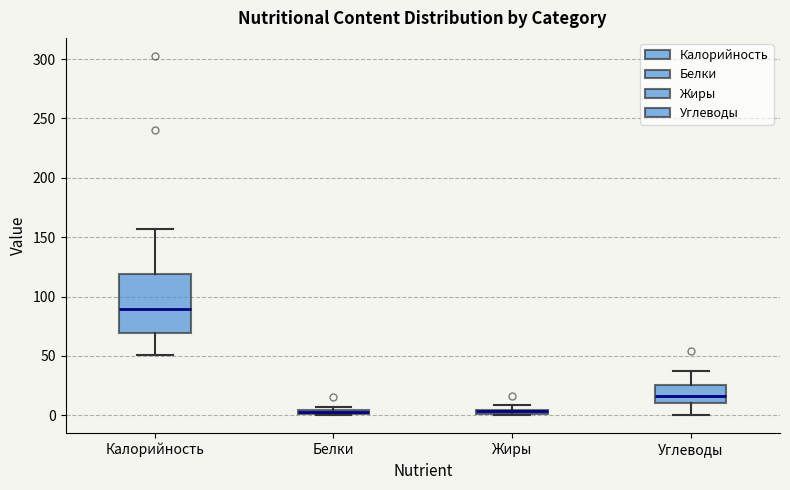

Where is the upper edge of the box for Калорийность on the y-axis? The values are not printed on the chart, so give them approximately, as read against the axis.

120